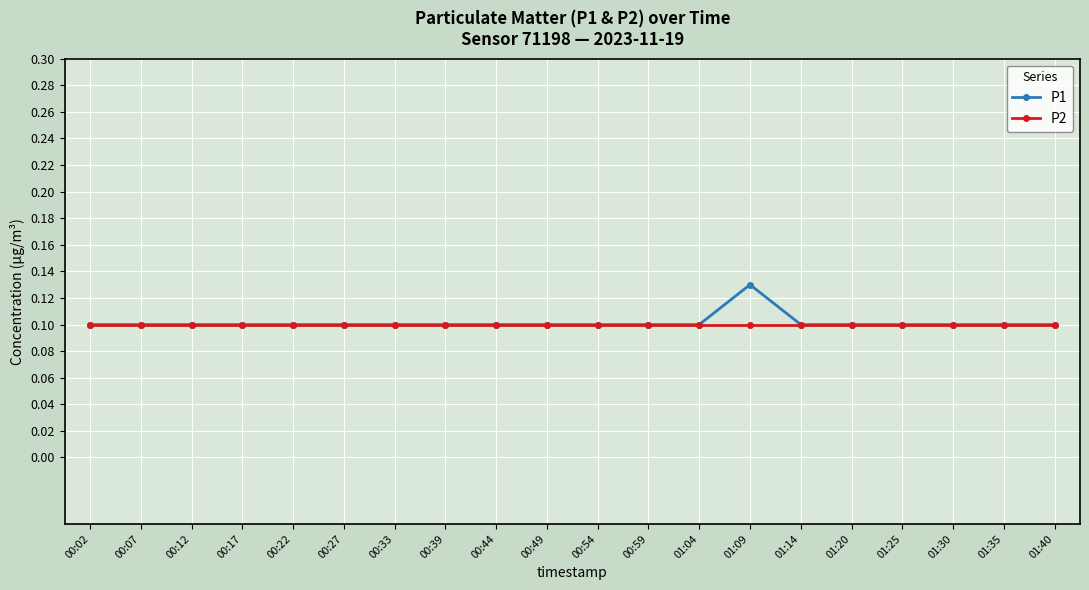

What position from the left is 00:02?

1